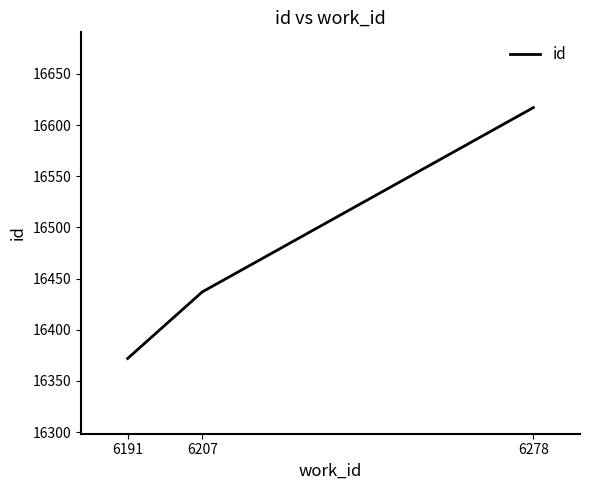

Which category has the highest value across all series?

6278